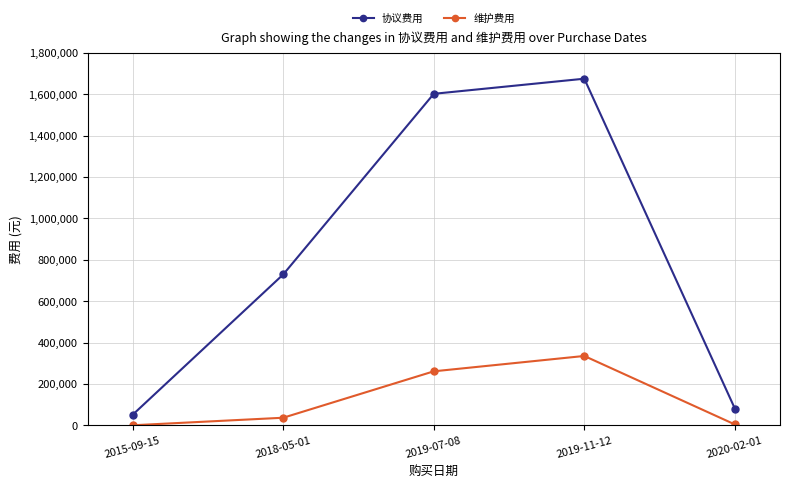

How many lines are shown in the chart?

2